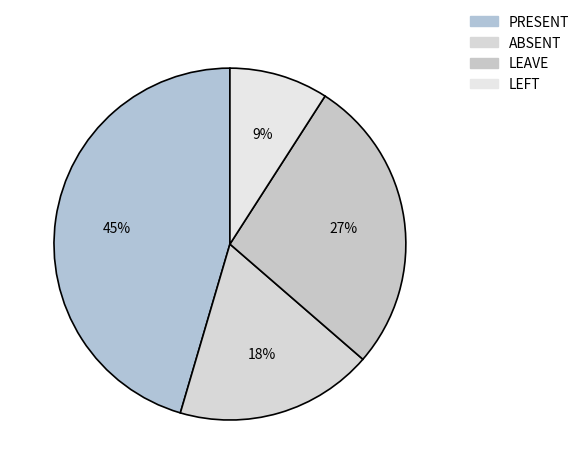

True or false: ABSENT accounts for 27% of the total.

False